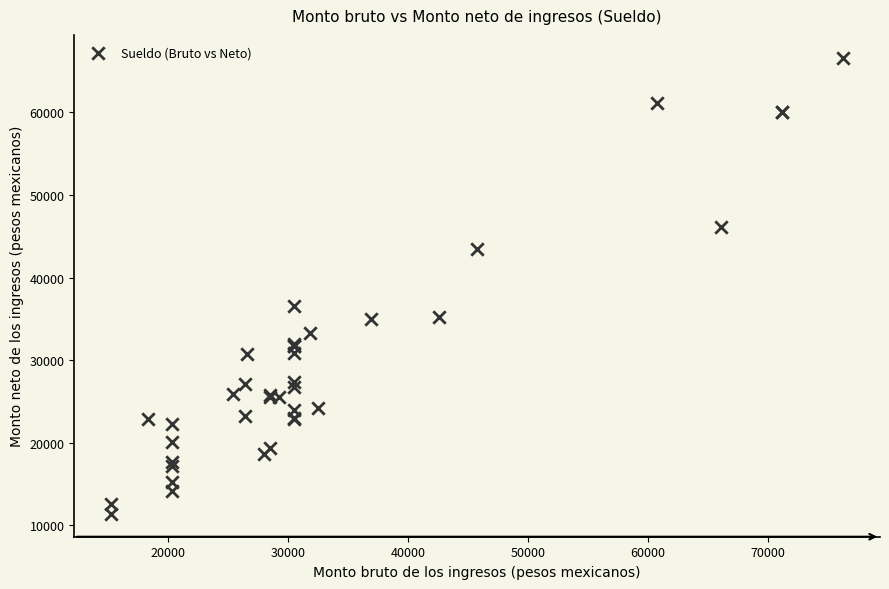

What Y value in the scatter plot is closest to 39017?

36578.3